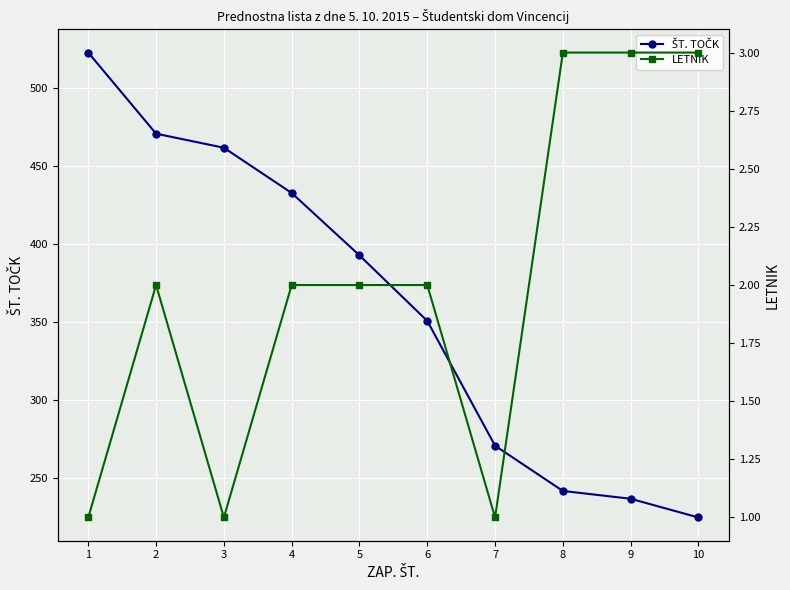

True or false: LETNIK and ŠT. TOČK intersect in this chart.

False